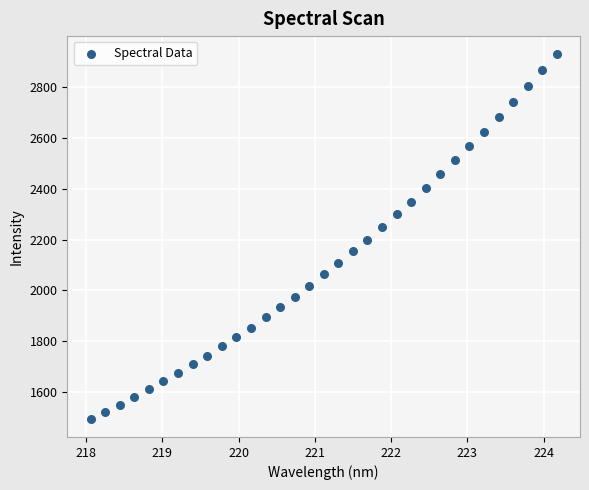

What is the range of X values (max minus min)?

6.1